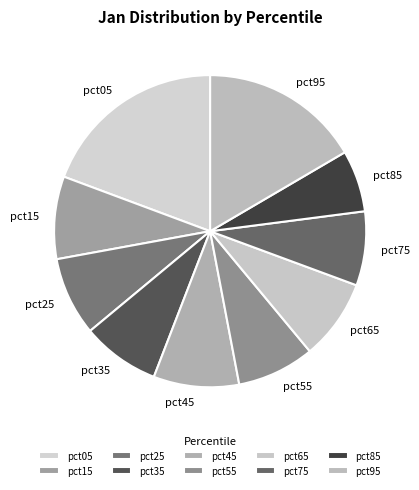

Which category has the smallest portion of the pie?

pct85